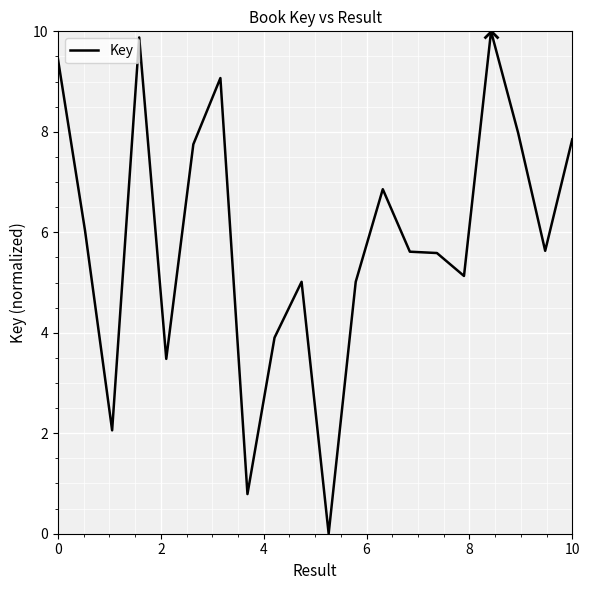

What is the difference between the maximum and minimum values?

10.0